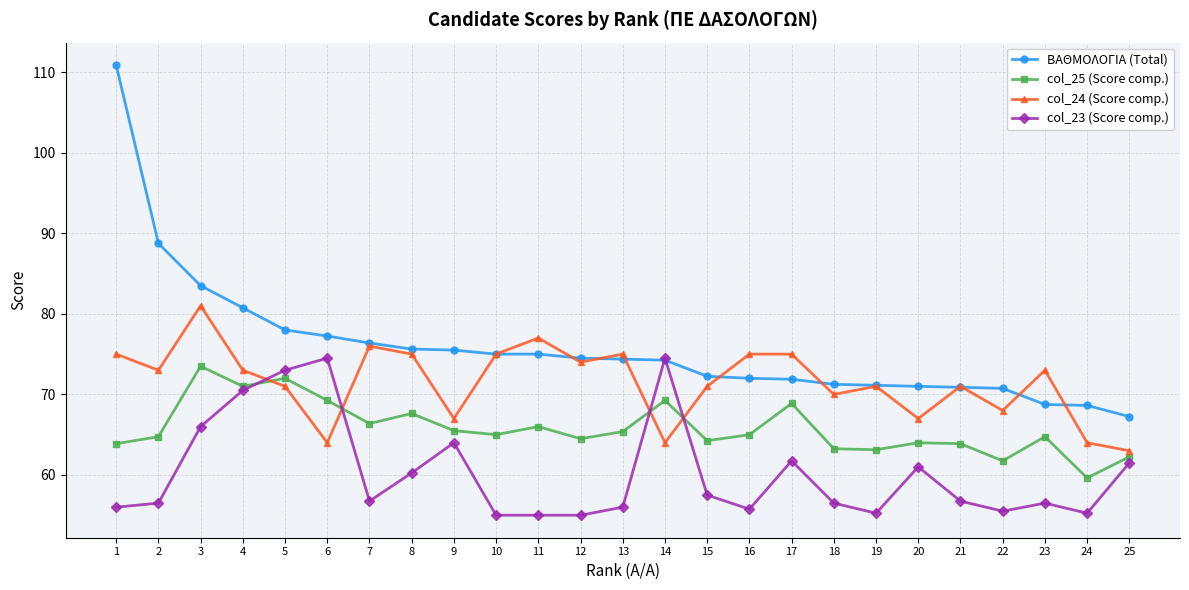

What is the difference between the highest and lowest values at 14?

10.5